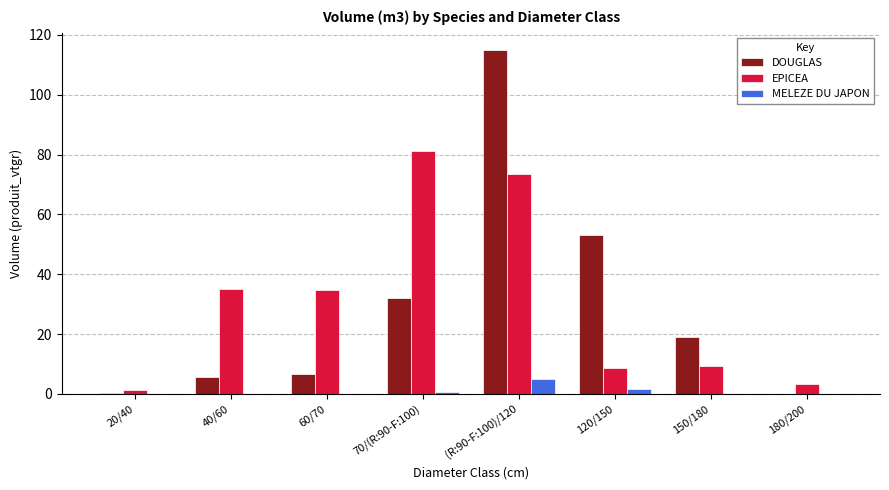

Between (R:90-F:100)/120 and 150/180, which series saw the biggest shift?

DOUGLAS